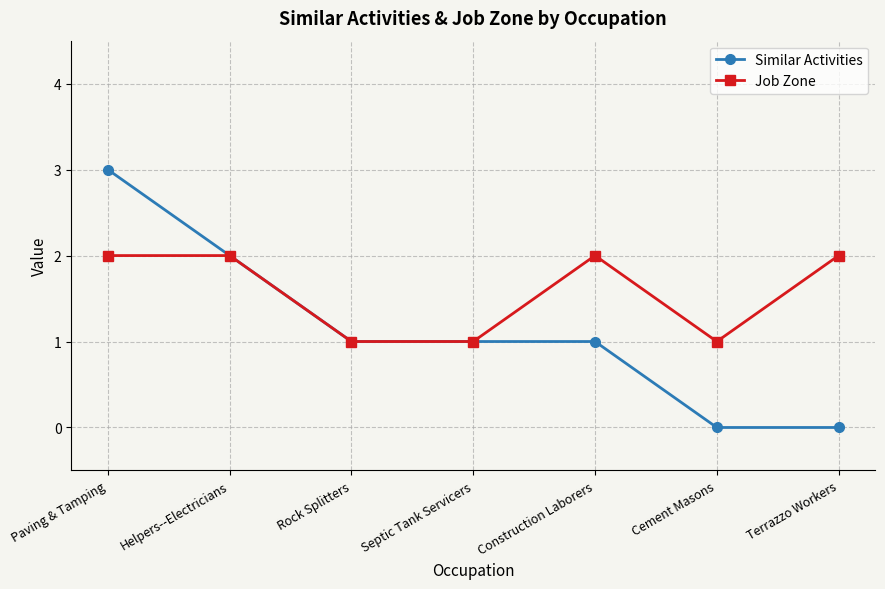

Rank the series by their average value, from lowest to highest.

Similar Activities, Job Zone